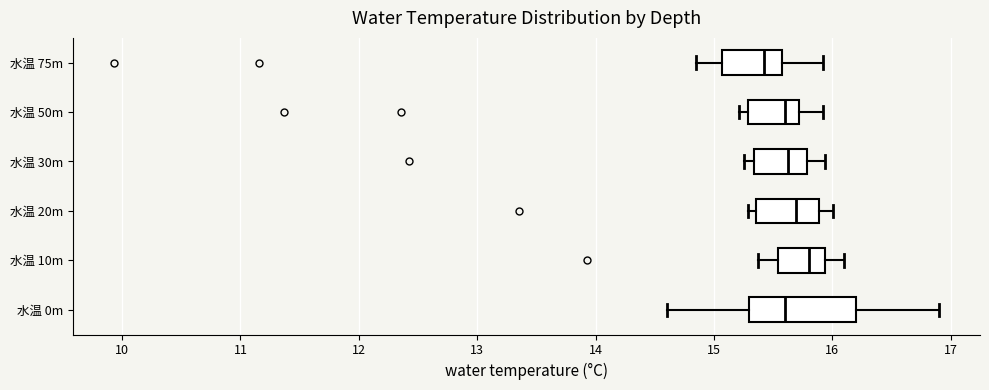

Reading bottom to top, read every box against the x-axis: the position of its median line, the range the box covers, and the ends of its whiskers. The values are not printed on the chart, so give them approximately, as read against the axis.

水温 0m: median 15.6, box 15.3 to 16.2, whiskers 14.6 to 16.9
水温 10m: median 15.8, box 15.5 to 15.9, whiskers 15.4 to 16.1
水温 20m: median 15.7, box 15.4 to 15.9, whiskers 15.3 to 16.0
水温 30m: median 15.6, box 15.3 to 15.8, whiskers 15.3 (just left of the box's left edge) to 15.9
水温 50m: median 15.6, box 15.3 to 15.7, whiskers 15.2 to 15.9
水温 75m: median 15.4, box 15.1 to 15.6, whiskers 14.8 to 15.9